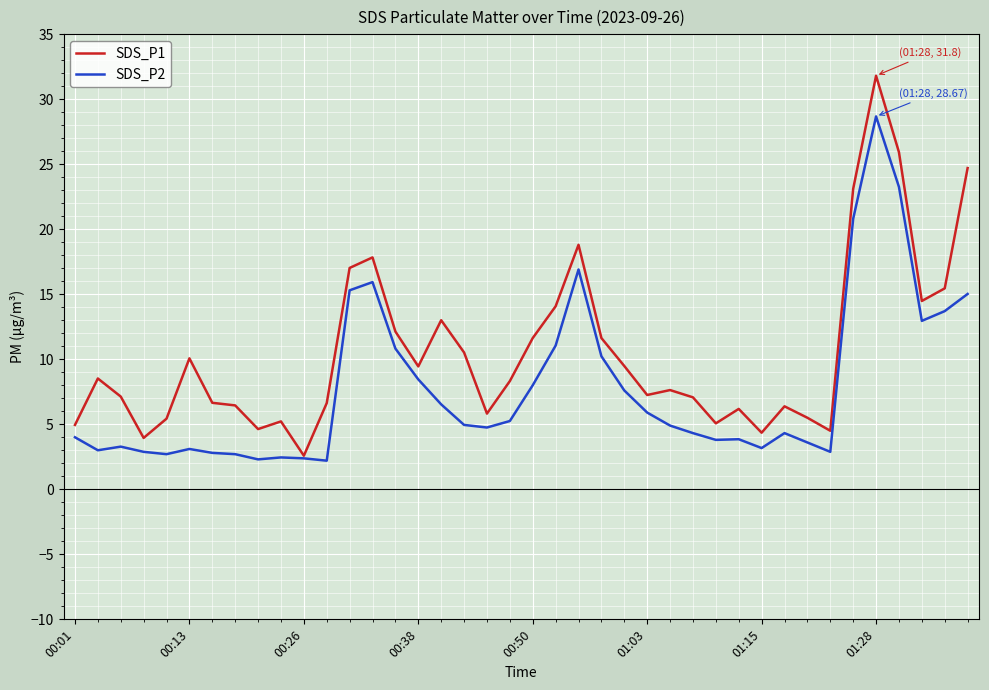

What is the minimum value shown in the chart?

2.2